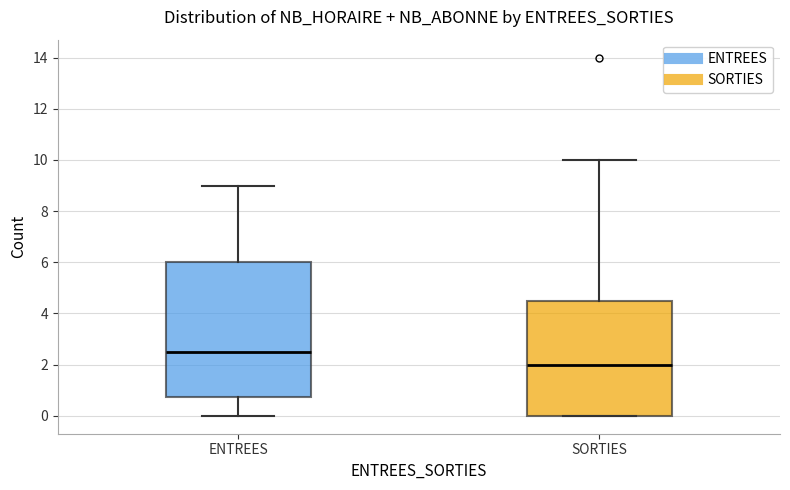

Which box has the highest median line?

ENTREES